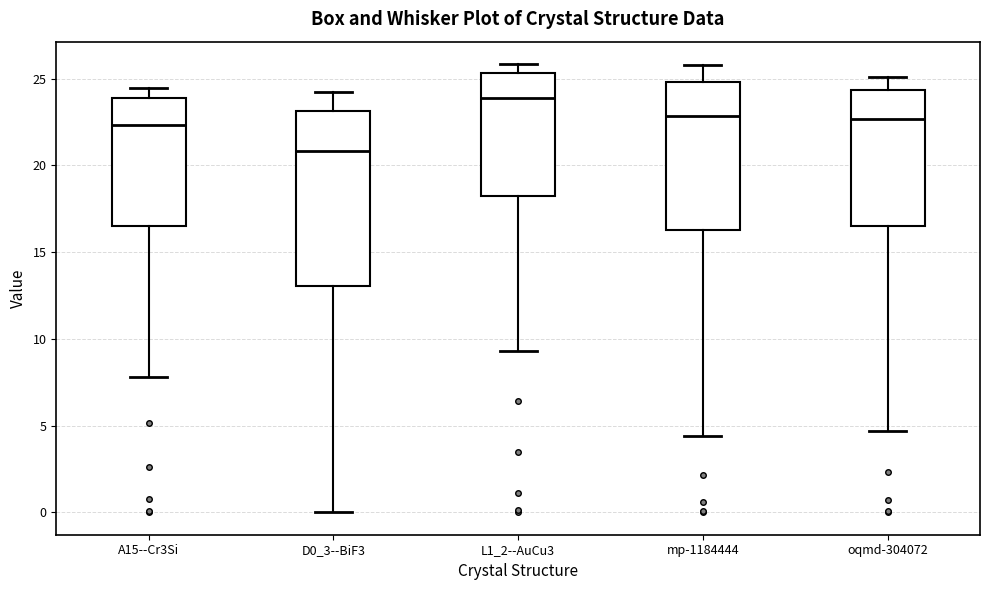

Where is the lower edge of the box for oqmd-304072 on the y-axis? The values are not printed on the chart, so give them approximately, as read against the axis.

16.5